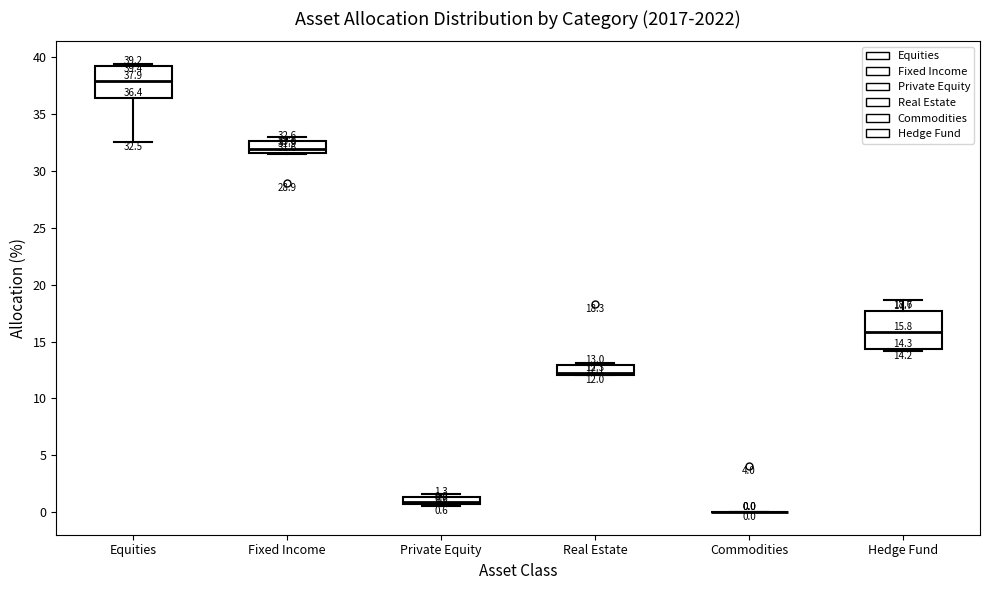

Comparing the boxes themselves (not the whiskers), which one is the tallest?

Hedge Fund